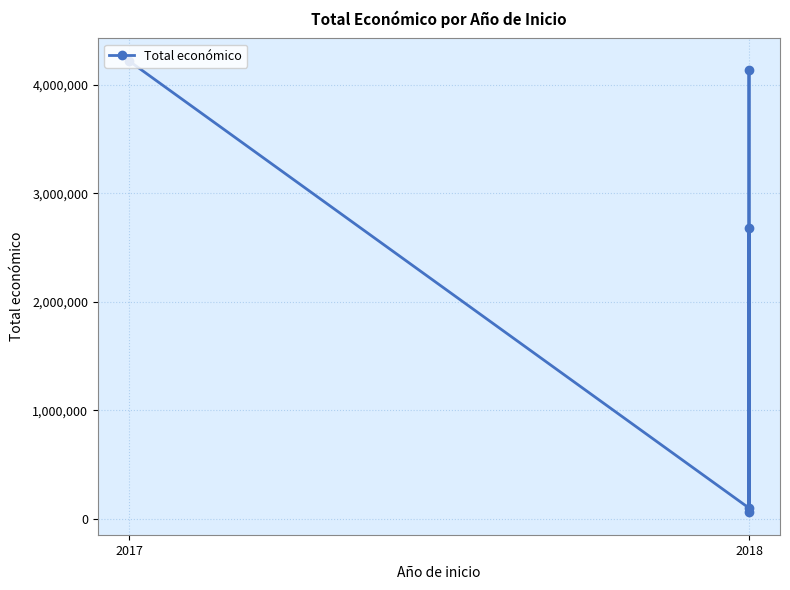

What is the change in value from 2018 to 3?

-39938.1